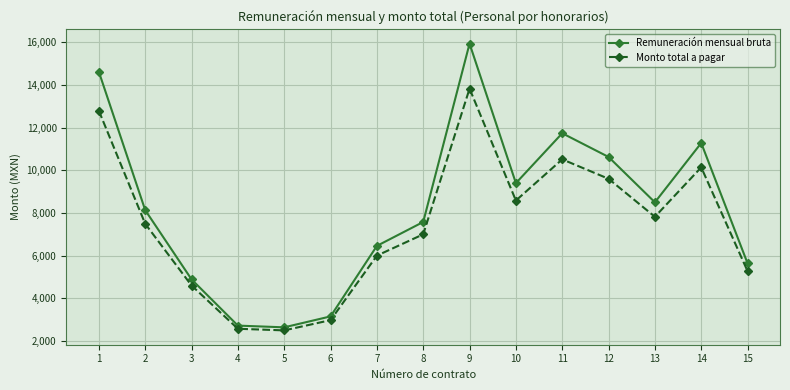

What is the sum of all Monto total a pagar values?

111685.3